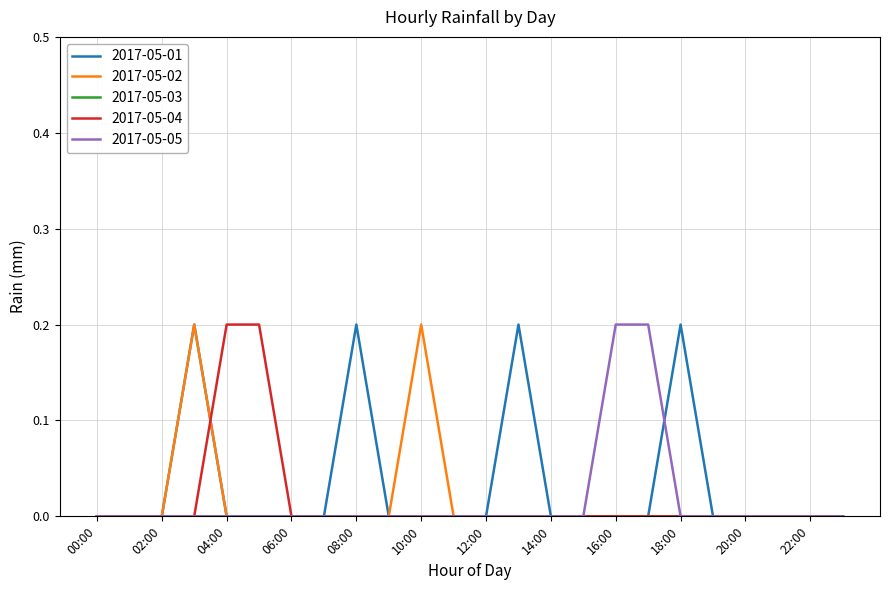

Rank the categories by 2017-05-02 value from lowest to highest.

00:00, 01:00, 02:00, 04:00, 05:00, 06:00, 07:00, 08:00, 09:00, 11:00, 12:00, 13:00, 14:00, 15:00, 16:00, 17:00, 18:00, 19:00, 20:00, 21:00, 22:00, 23:00, 03:00, 10:00